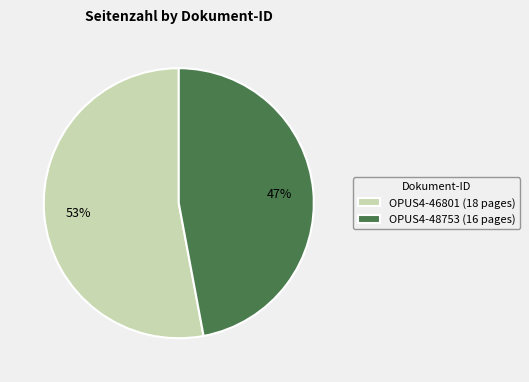

To the nearest percent, what is the combined percentage of OPUS4-48753 and OPUS4-46801?

100%